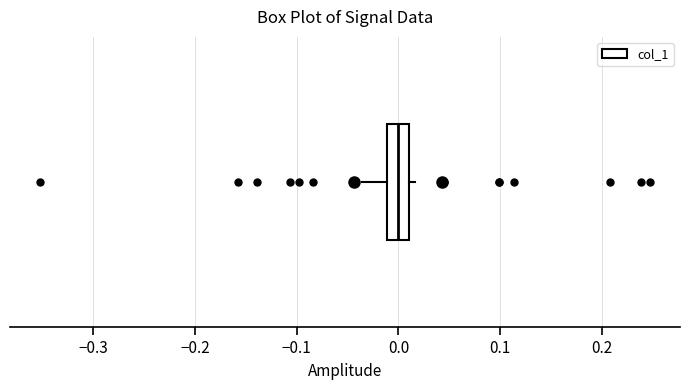

Transcribe this box plot: give where the median line is, the range the box spans, and where the two whiskers end, as read against the x-axis. The values are not printed on the chart, so give them approximately, as read against the axis.

median 0.00, box -0.01 to 0.01, whiskers -0.04 to 0.02